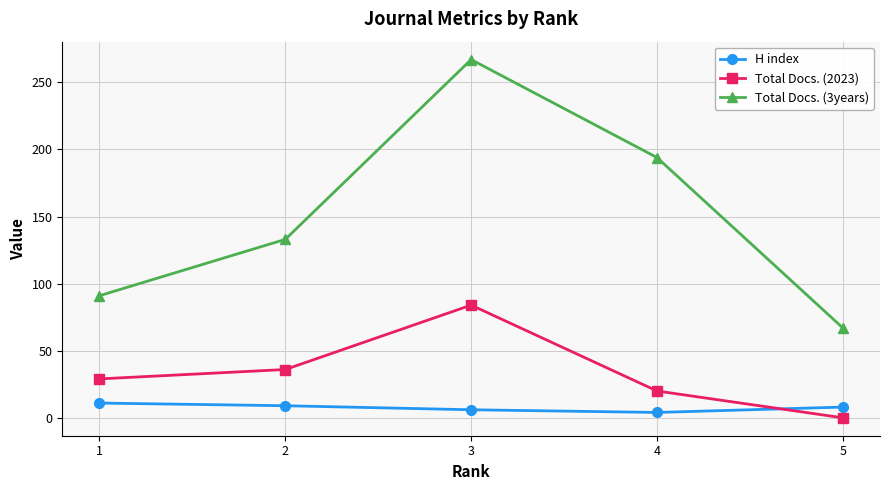

Rank the series by their average value, from lowest to highest.

H index, Total Docs. (2023), Total Docs. (3years)